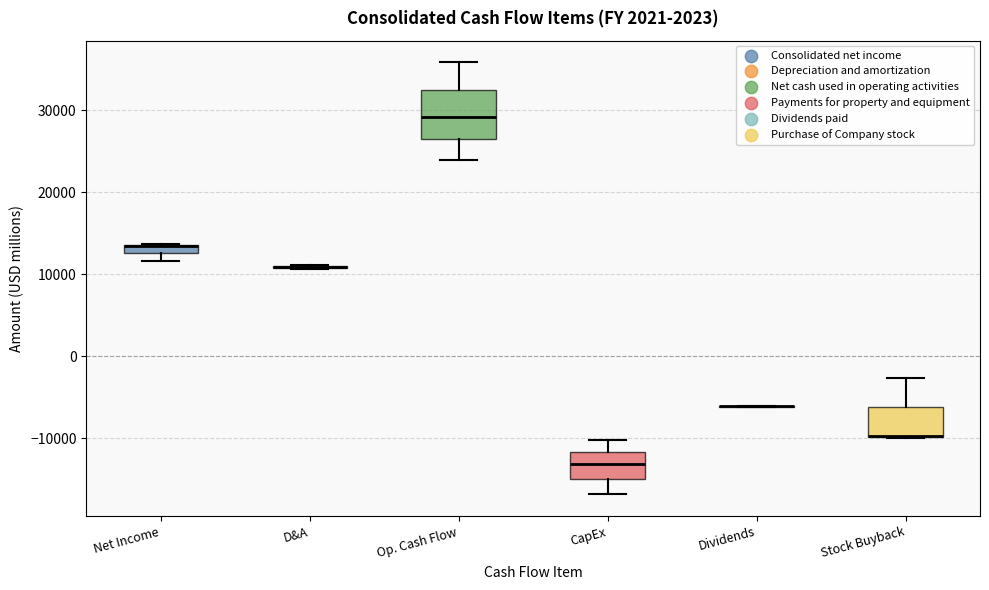

Which box is the tallest, from its lower edge to its upper edge?

Op. Cash Flow